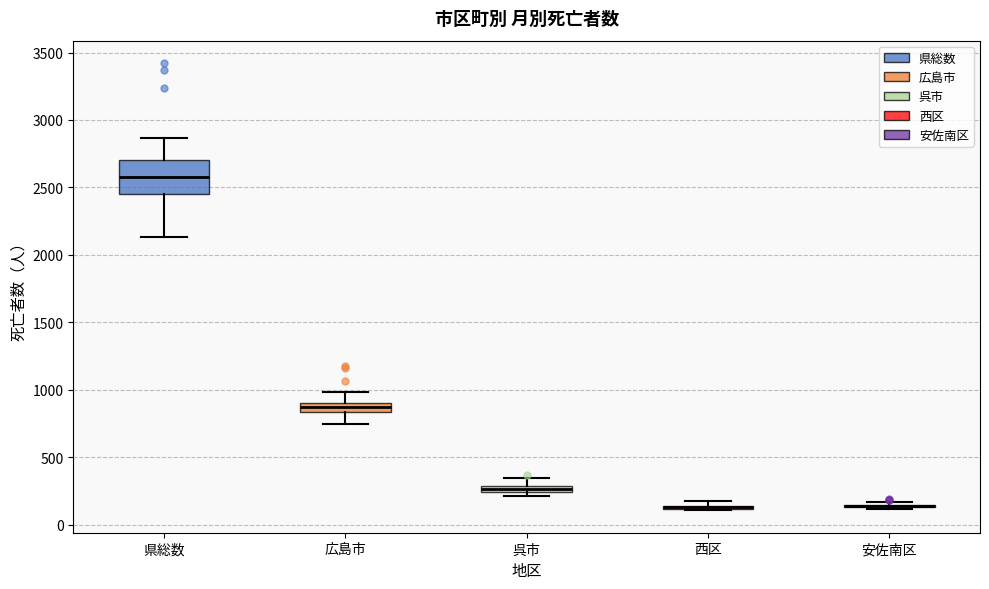

Where is the upper edge of the box for 呉市 on the y-axis? The values are not printed on the chart, so give them approximately, as read against the axis.

300